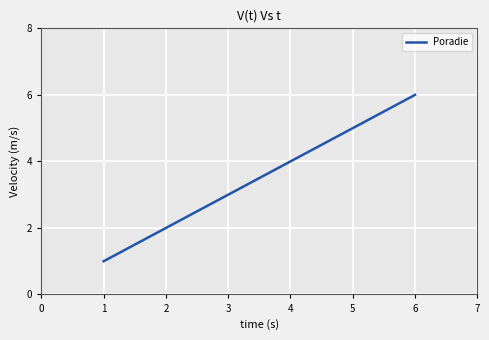

Is it true that the value at 5 is 7?

False